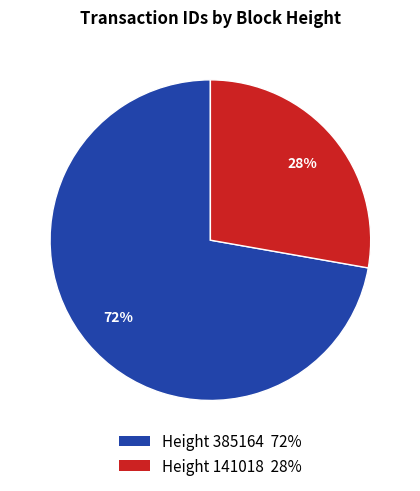

Is there a majority slice in this chart?

Yes